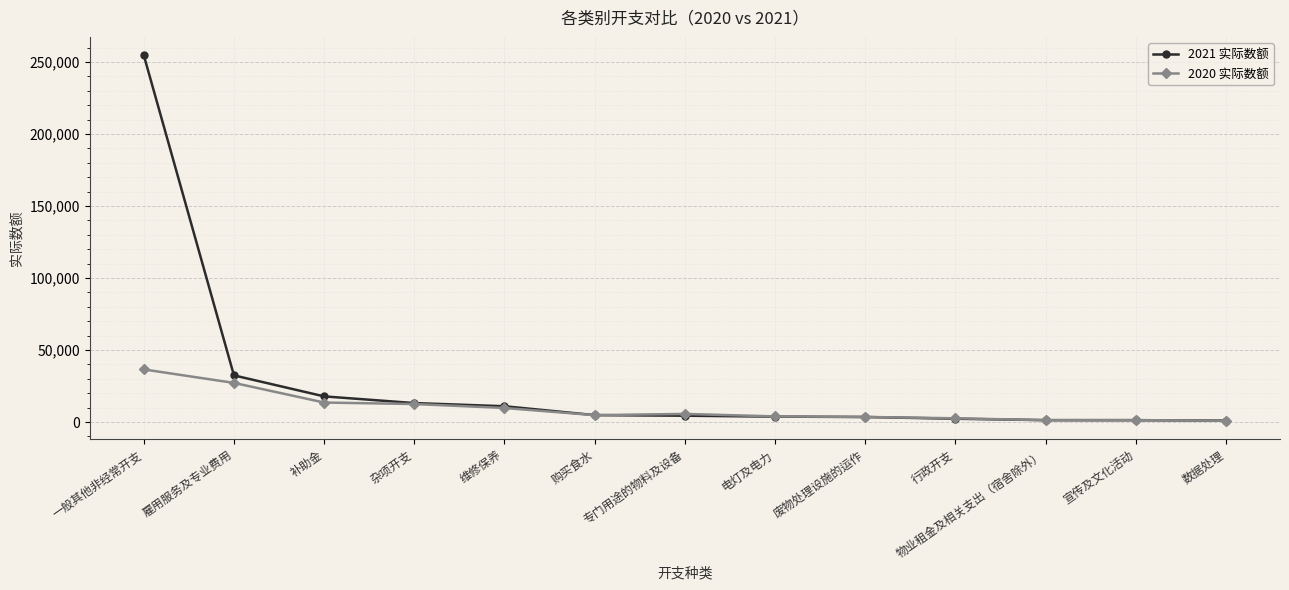

What is the label of the 5th point from the right?

废物处理设施的运作